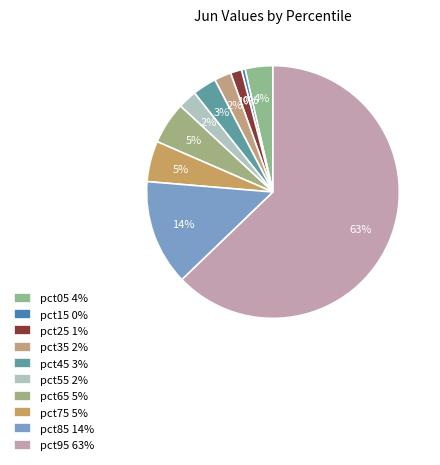

Rank the categories by value from lowest to highest.

pct15, pct25, pct35, pct55, pct45, pct05, pct75, pct65, pct85, pct95